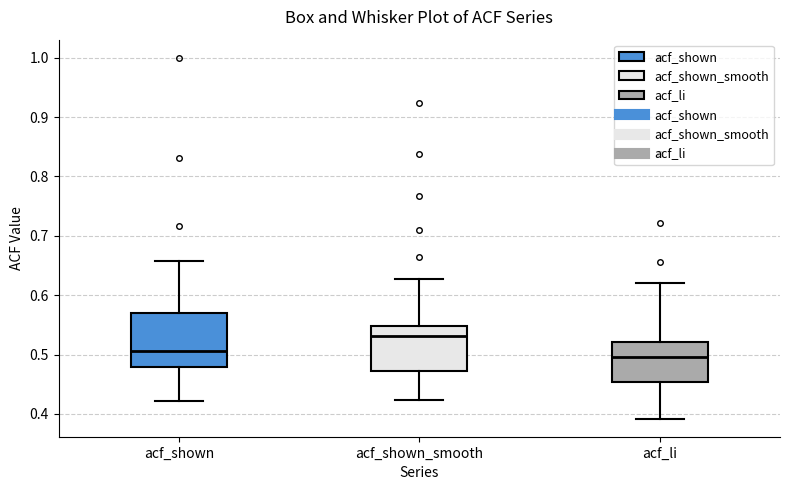

Reading left to right, read every box against the y-axis: the position of its median line, the range the box covers, and the ends of its whiskers. The values are not printed on the chart, so give them approximately, as read against the axis.

acf_shown: median 0.51, box 0.48 to 0.57, whiskers 0.42 to 0.66
acf_shown_smooth: median 0.53, box 0.47 to 0.55, whiskers 0.42 to 0.63
acf_li: median 0.50, box 0.45 to 0.52, whiskers 0.39 to 0.62